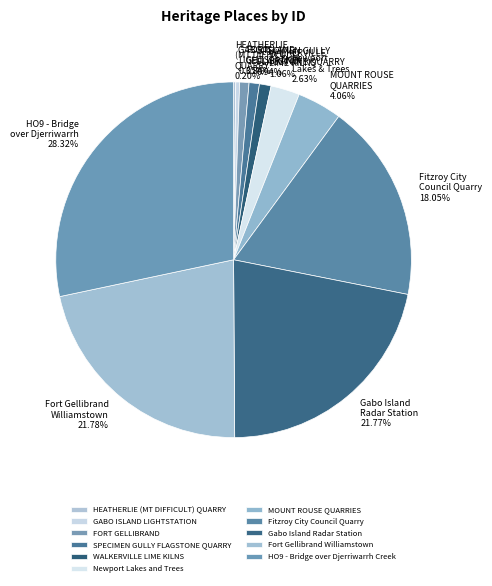

To the nearest percent, what is the combined percentage of Fort Gellibrand Williamstown and HO9 - Bridge over Djerriwarrh Creek?

50%